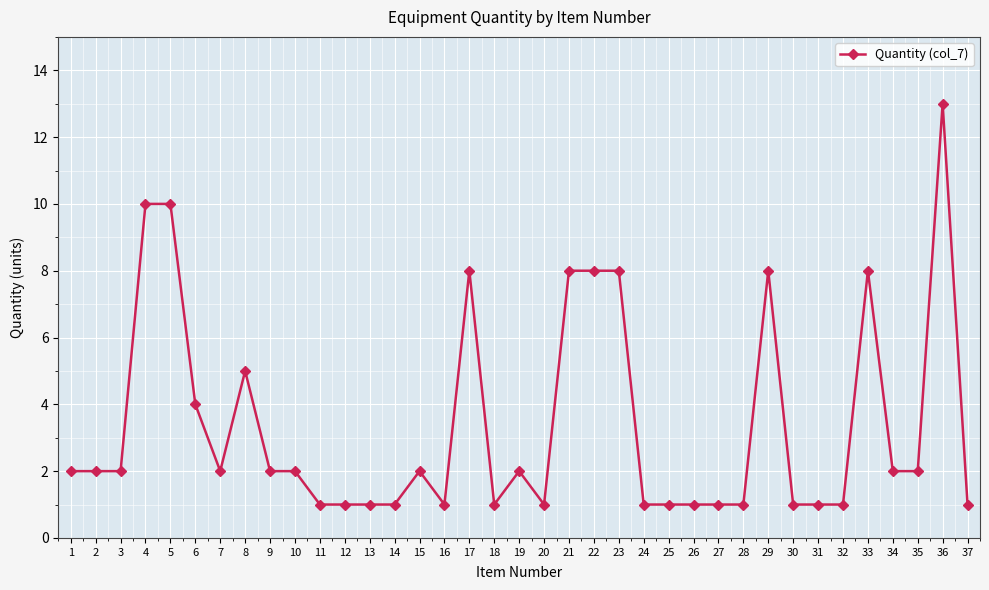

Approximately how many times larger is the value at 27 compared to 5?

0.1